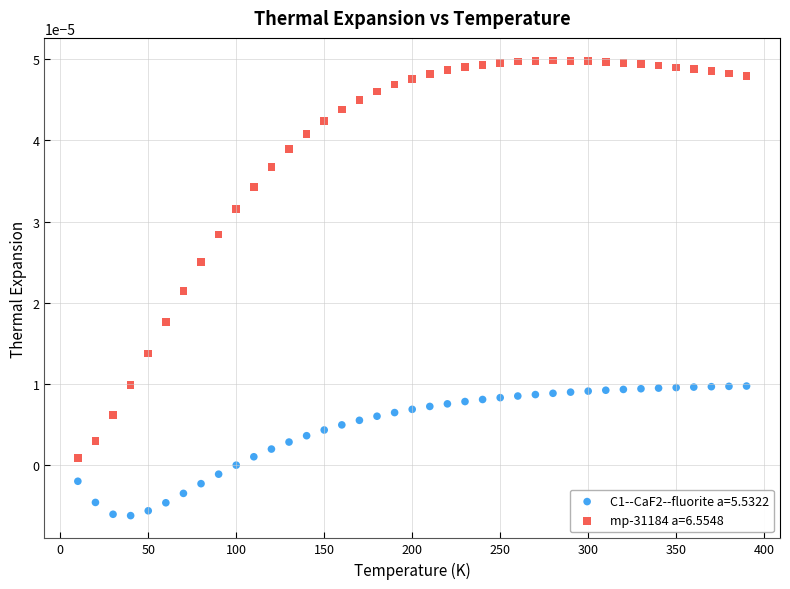

What are all the series names shown in the legend?

C1--CaF2--fluorite a=5.5322, mp-31184 a=6.5548